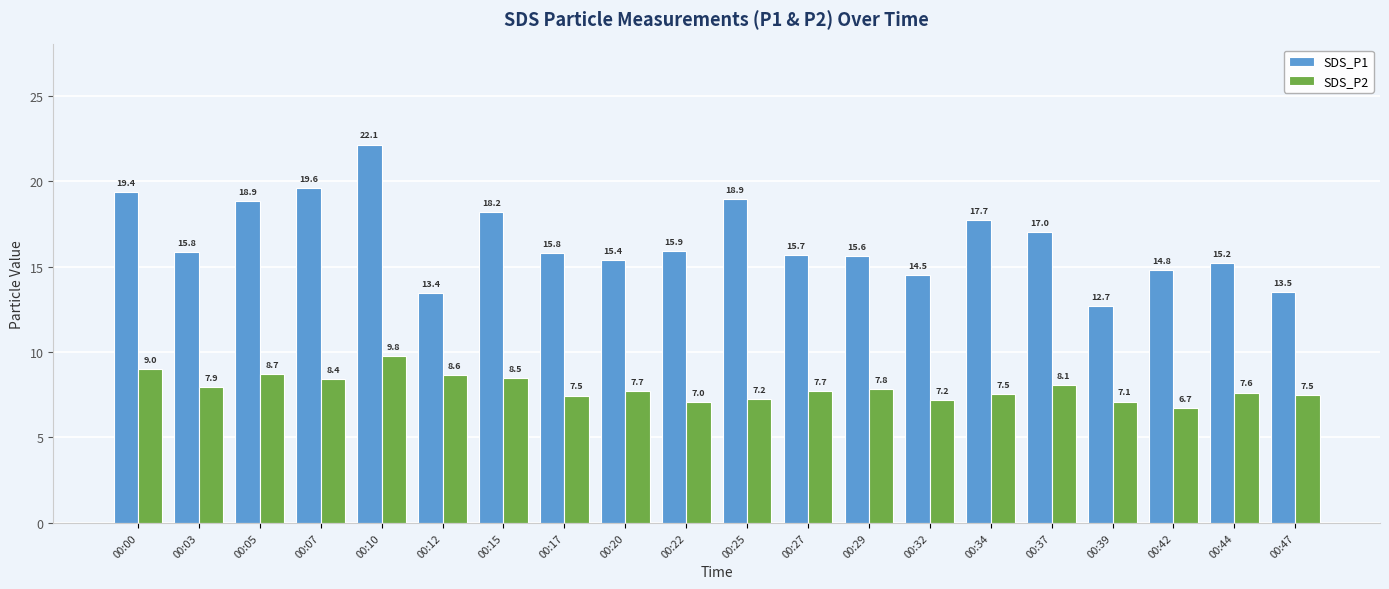

What is the difference between the SDS_P2 values at 00:12 and 00:10?

1.1